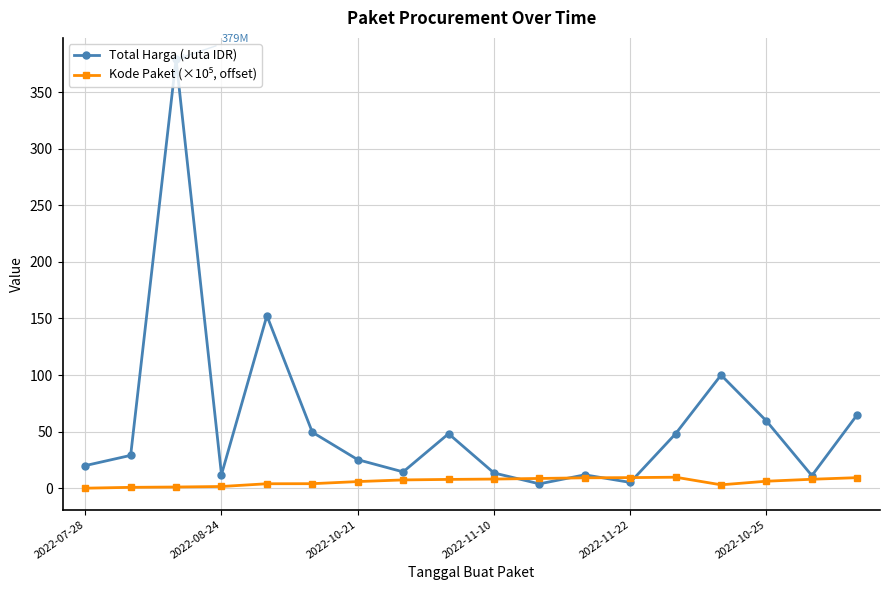

Which series has the largest total across all categories?

Total Harga (Juta IDR)